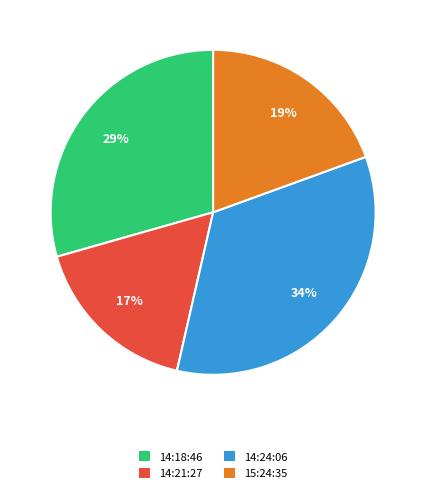

Is there any slice that represents more than half of the pie?

No